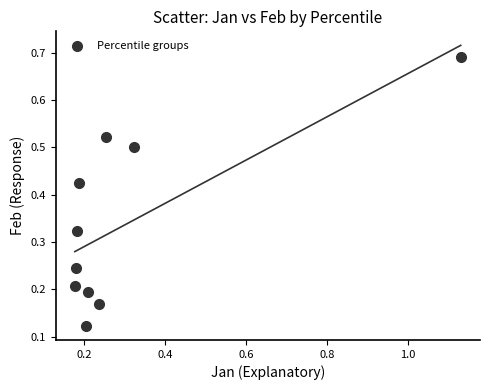

What is the range of Y values (max minus min)?

0.6